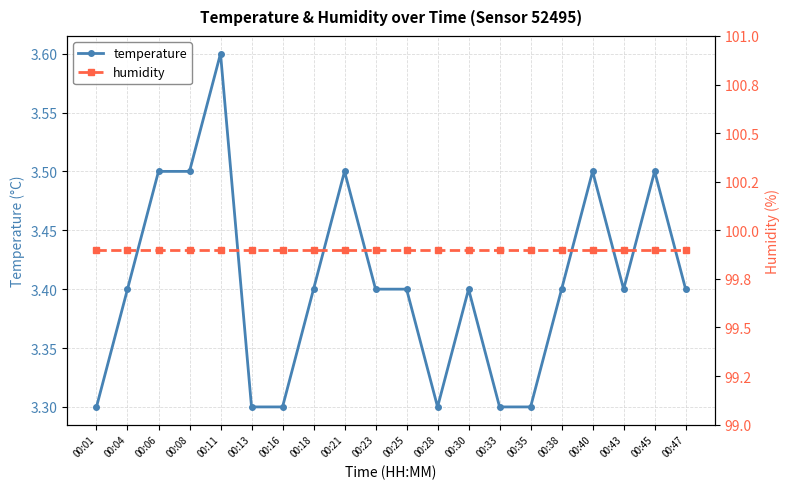

What is the difference between the maximum and minimum values in the temperature series?

0.3